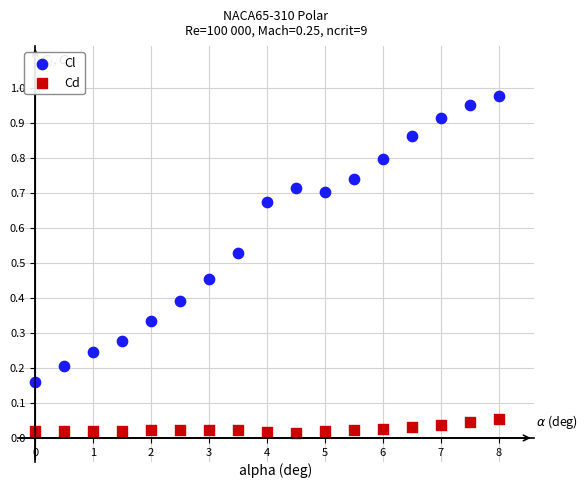

Which series reaches the minimum Y coordinate?

Cd